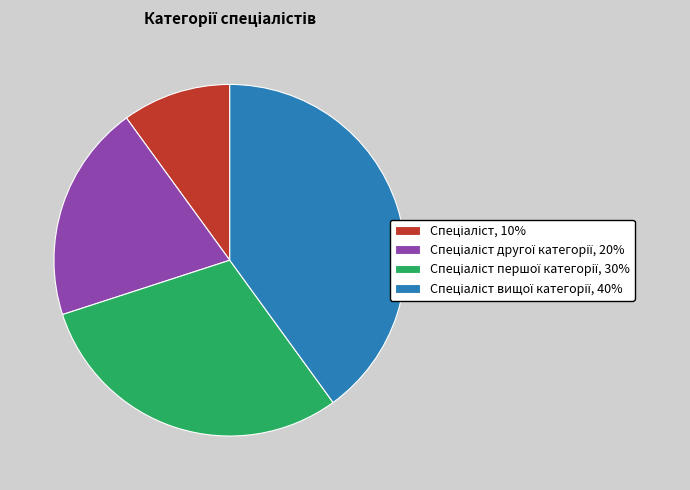

Is there a majority slice in this chart?

No